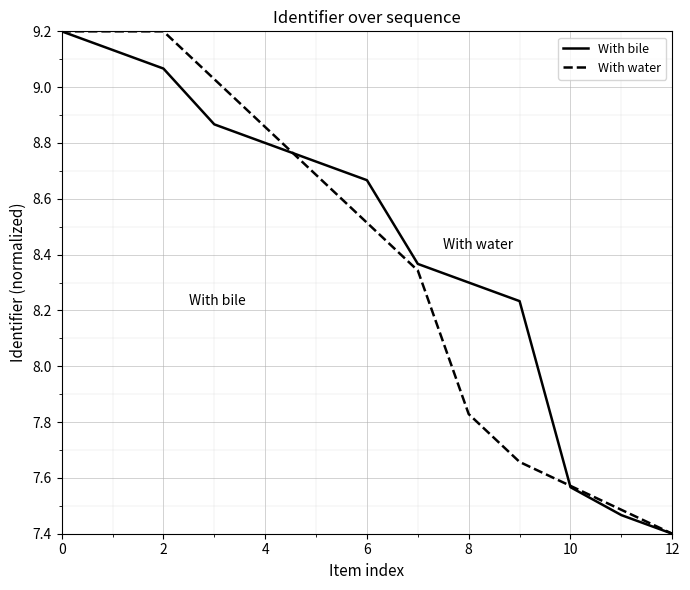

How many values in the With bile series are below 8?

3